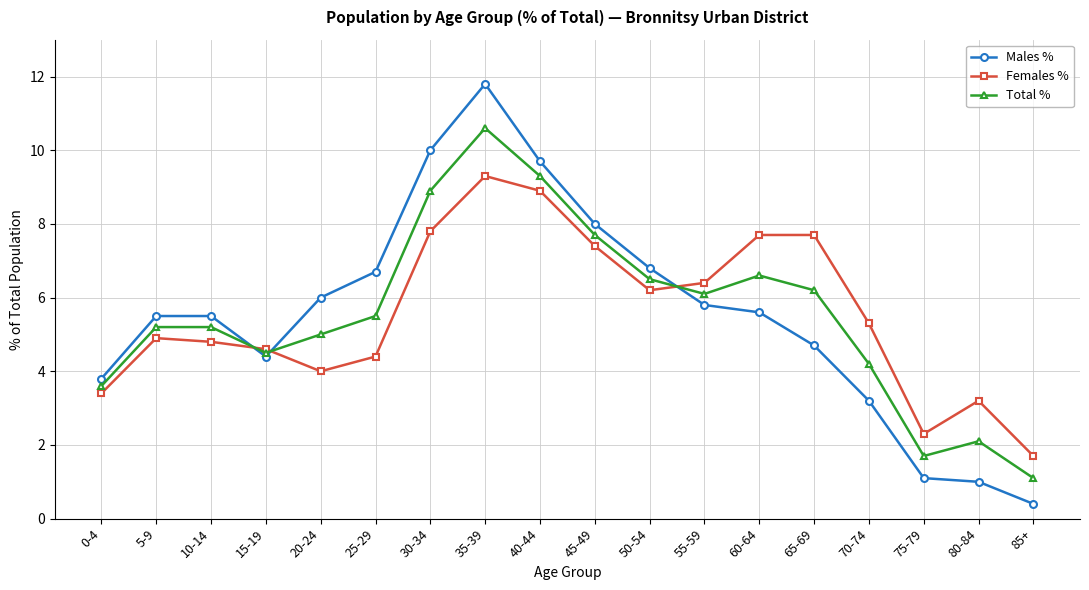

How many data points in Females % are less than 5?

9